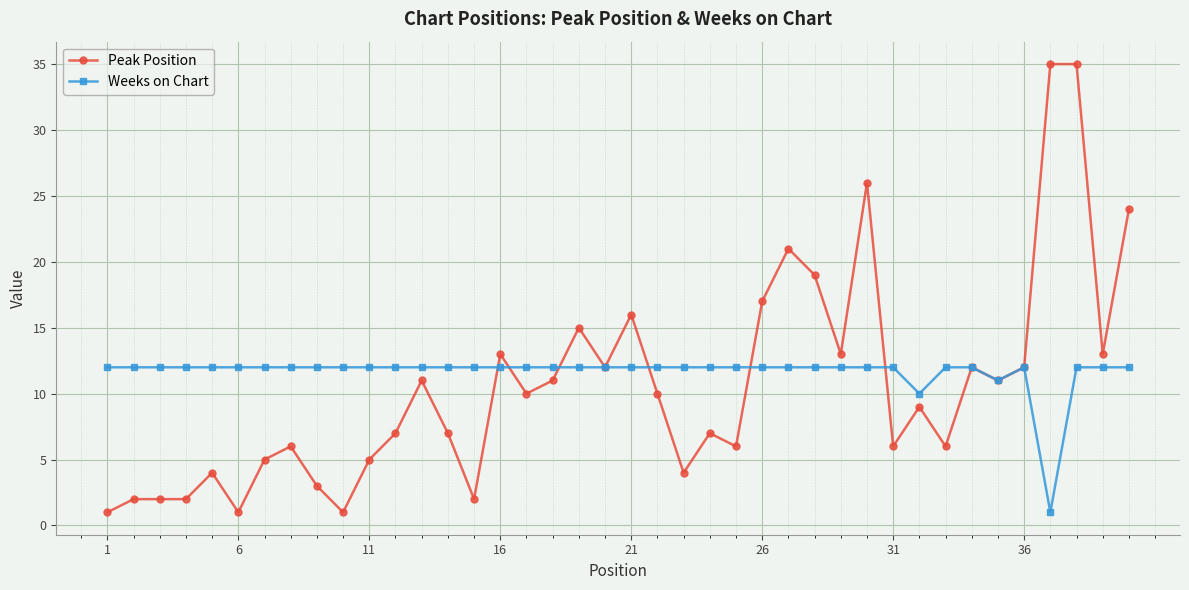

What is the sum of all Peak Position values?

422